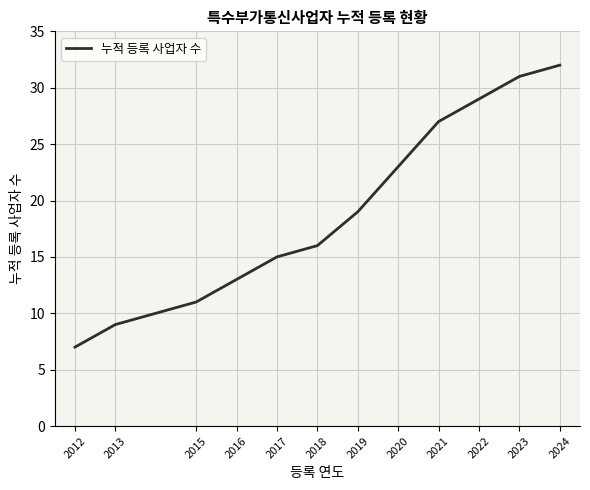

What is the change in value from 2015 to 2016?

+2